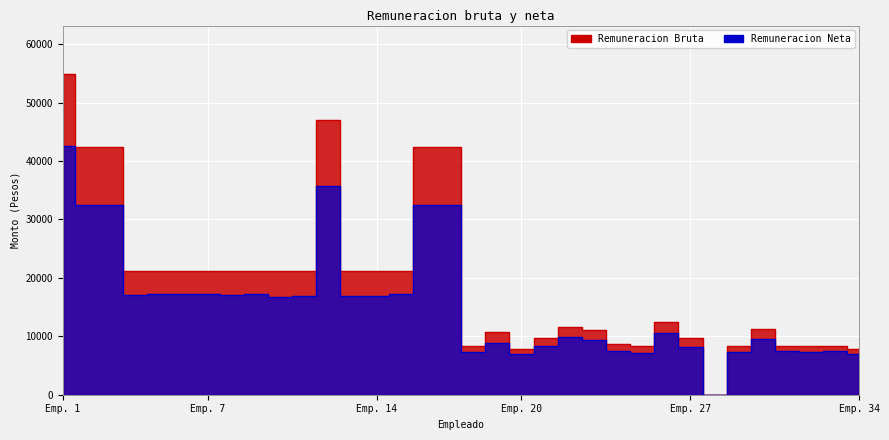

At which label does Remuneracion Bruta reach its peak?

Emp. 1